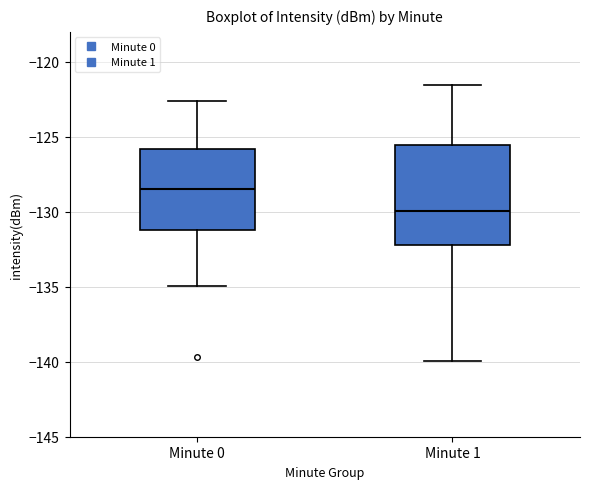

Which box is the tallest, from its lower edge to its upper edge?

Minute 1